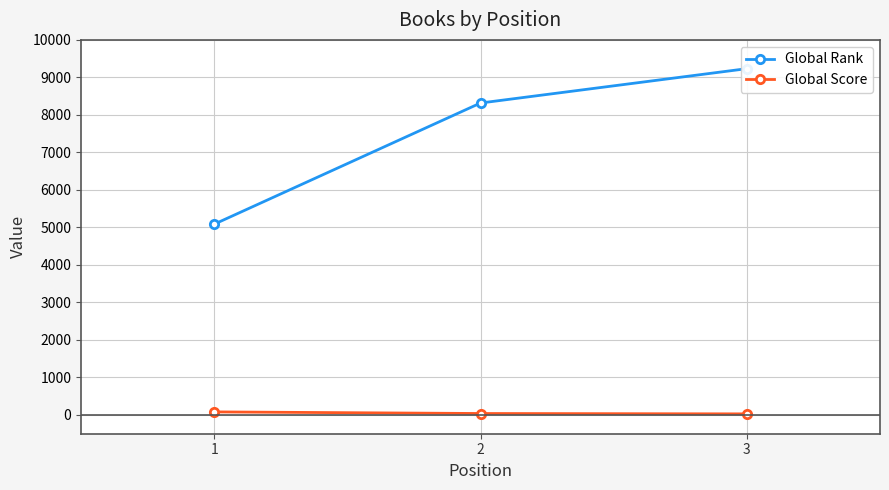

List the series in order of their peak value, highest first.

Global Rank, Global Score